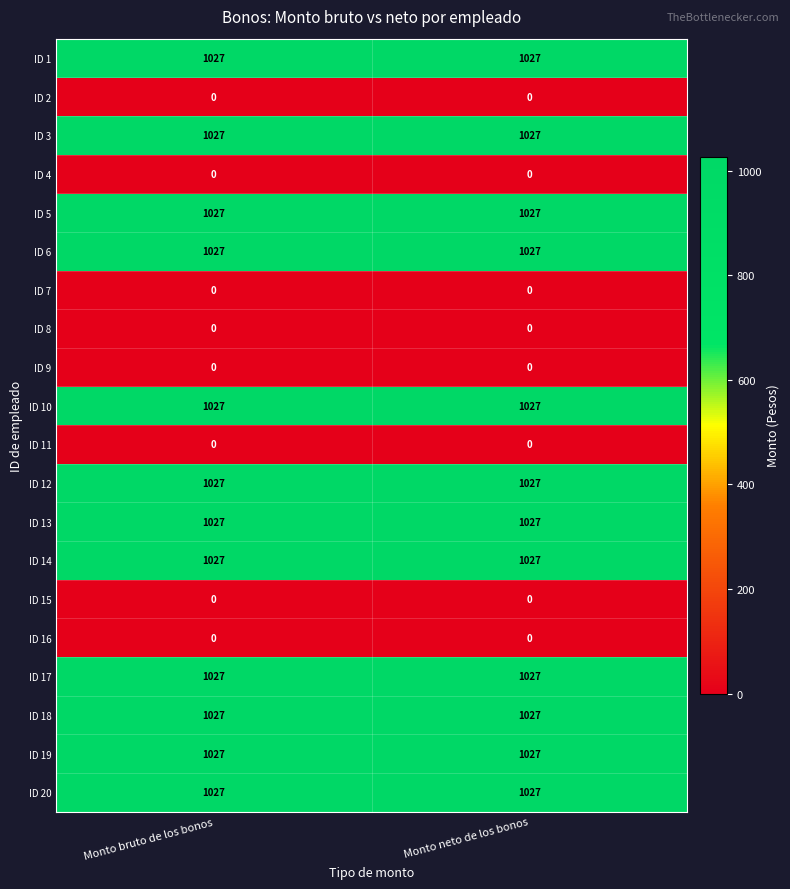

How many series are shown in this chart?

20